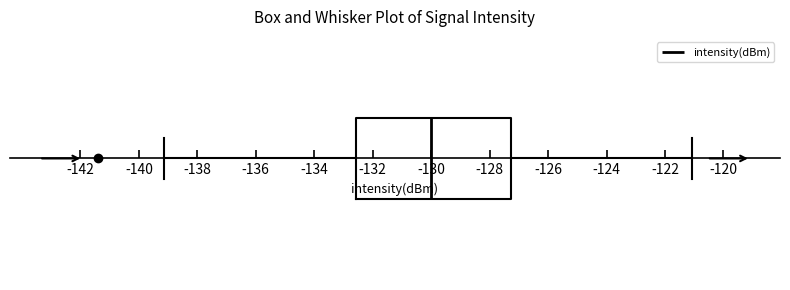

Where does the right whisker of the box end on the x-axis? The values are not printed on the chart, so give them approximately, as read against the axis.

-121.0